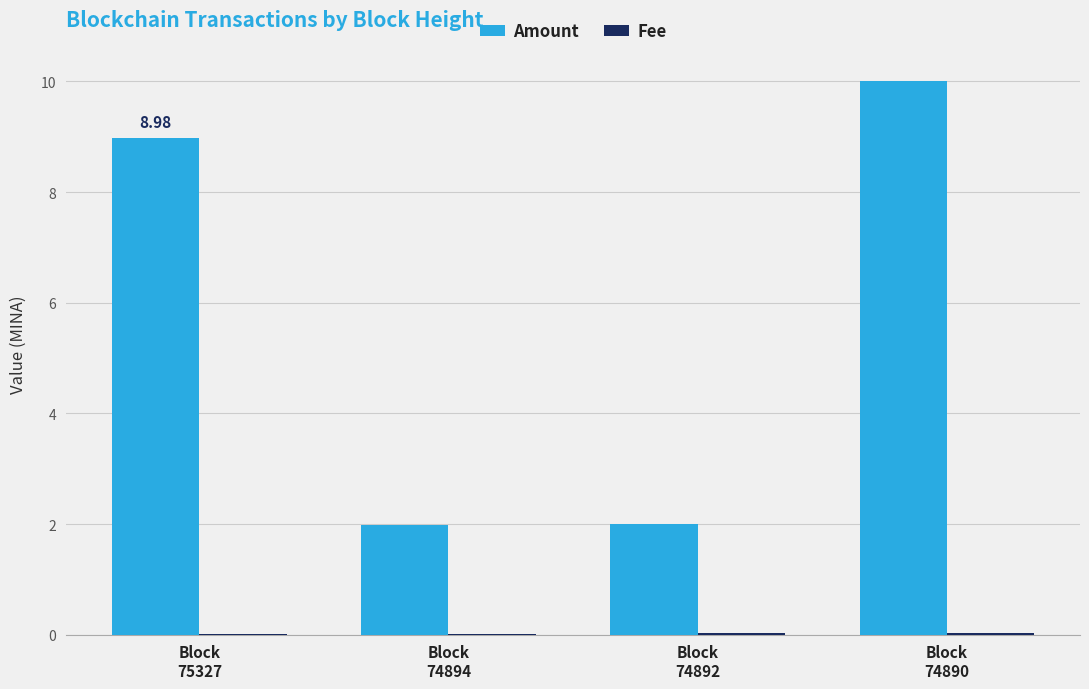

How many groups of bars are there?

4